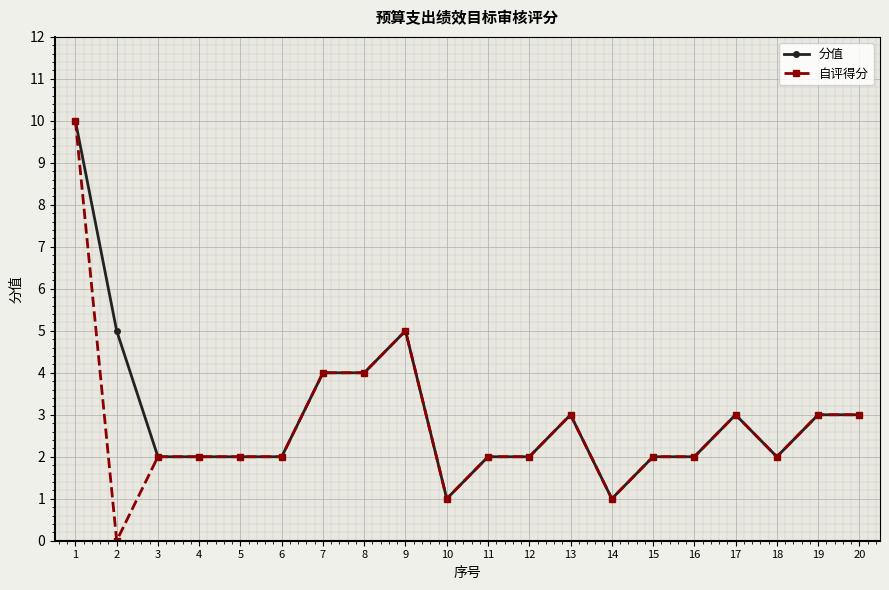

What is the value of the 自评得分 point at the 14th from the left?

1